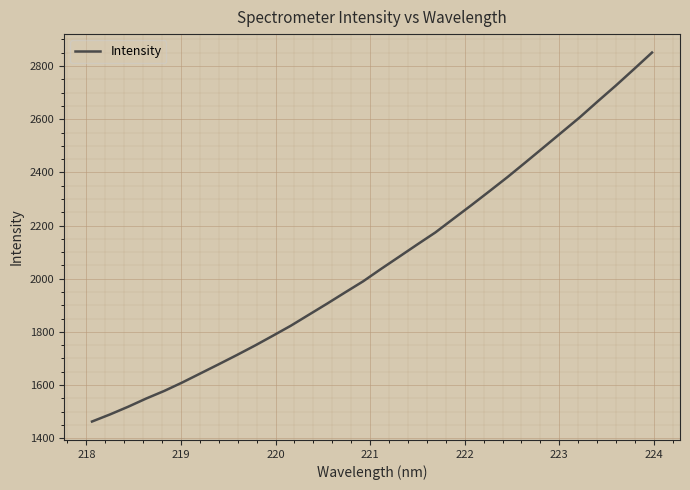

What is the smallest value displayed?

1462.6